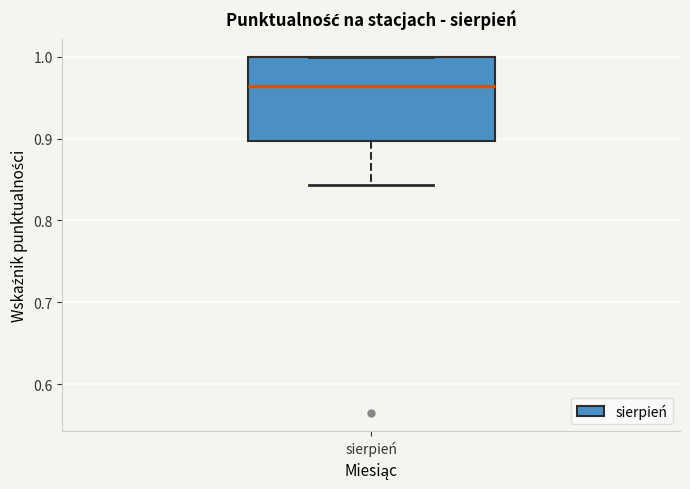

Where is the lower edge of the box for sierpień on the y-axis? The values are not printed on the chart, so give them approximately, as read against the axis.

0.90